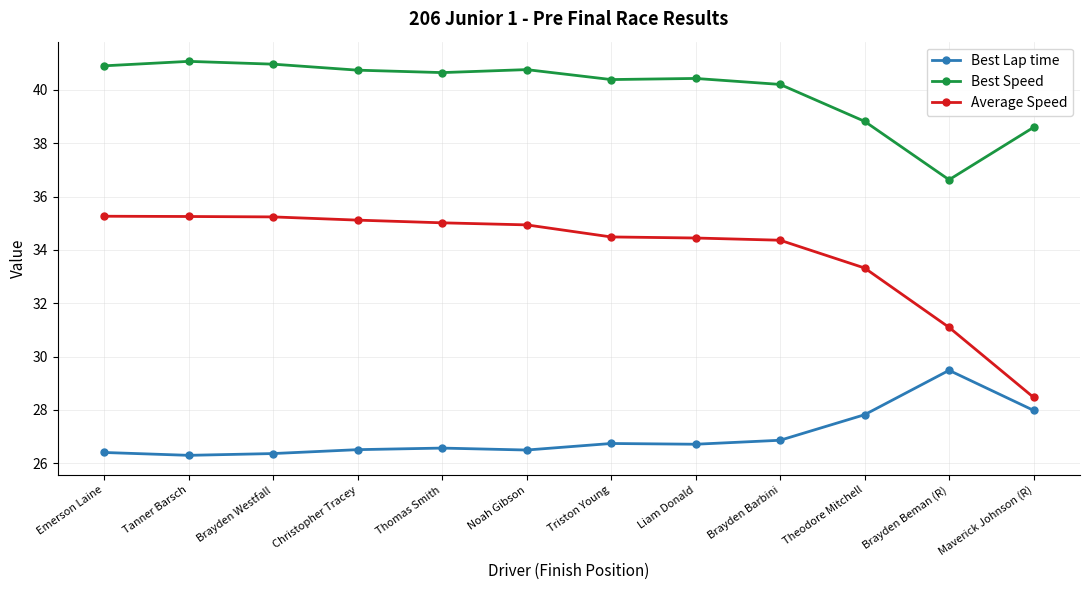

At Thomas Smith, list the series in order from smallest to largest.

Best Lap time, Average Speed, Best Speed